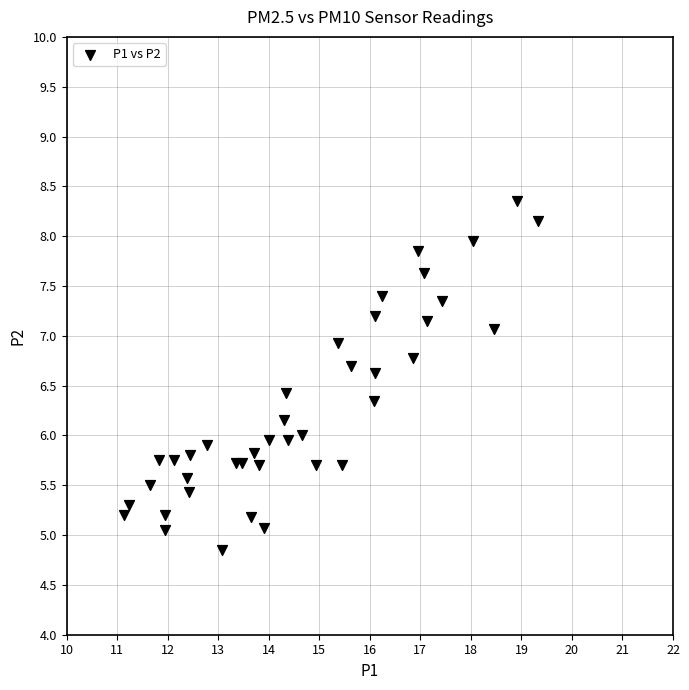

What is the range of Y values (max minus min)?

3.5